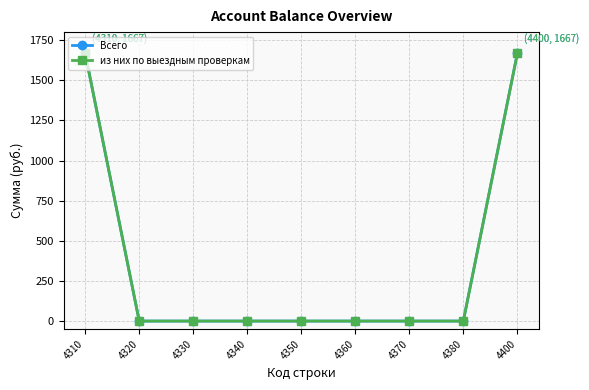

Rank the series by their maximum value, from highest to lowest.

Всего, из них по выездным проверкам